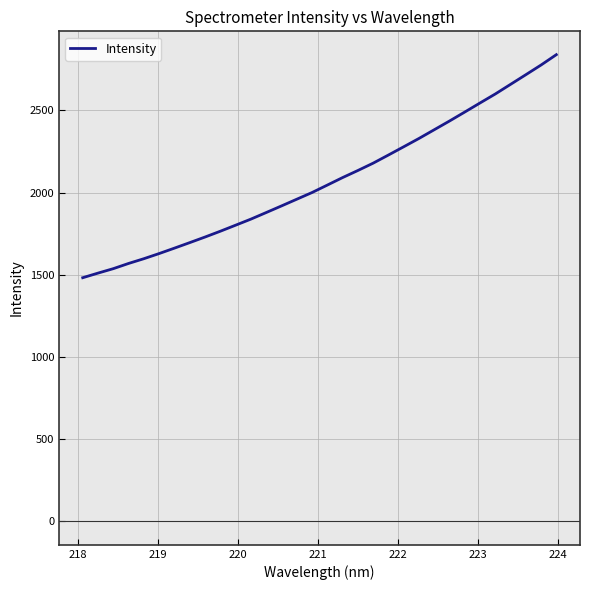

What is the difference between the maximum and minimum values?

1356.1